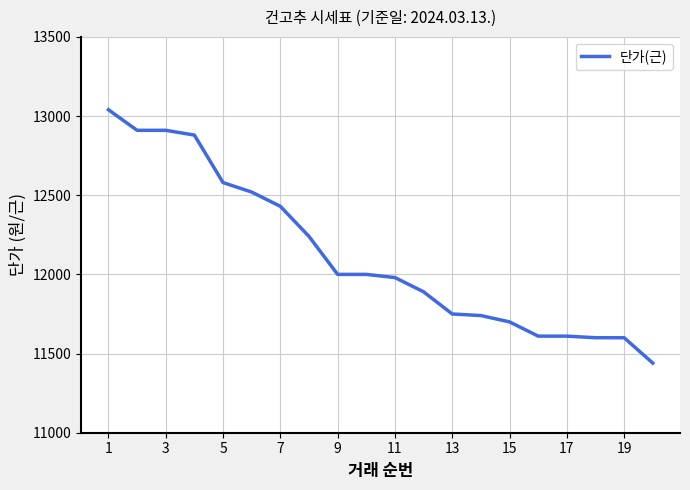

What is the difference between the maximum and minimum values?

1600